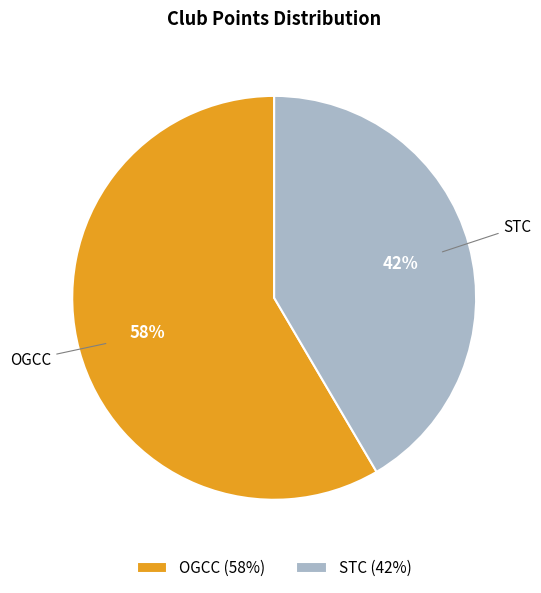

To the nearest percent, what portion does STC represent?

42%